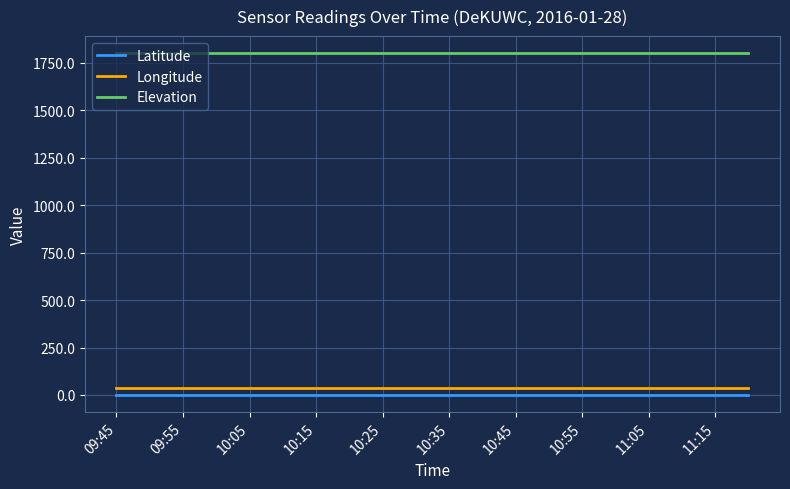

Does the chart have visible grid lines?

Yes